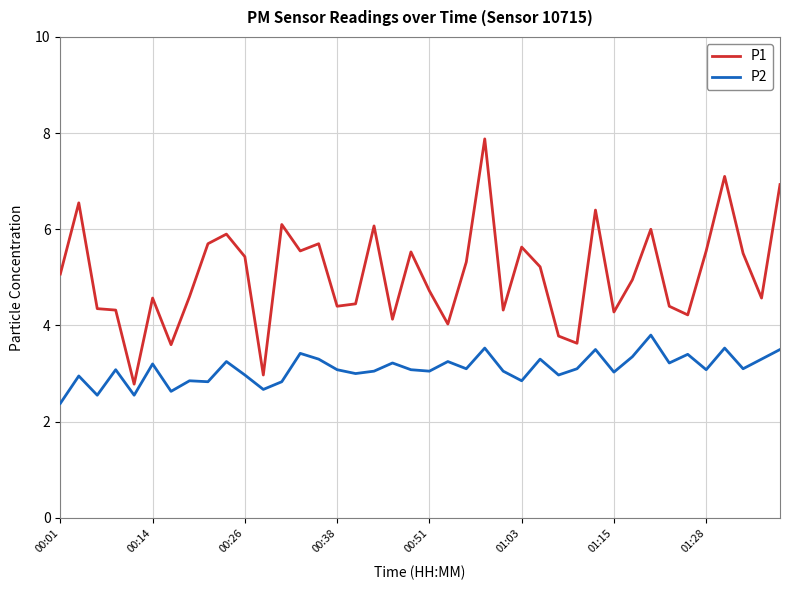

What is the maximum value shown in the chart?

7.9